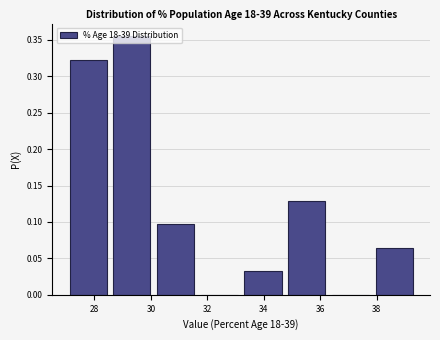

Reading left to right, transcribe this chart: for each bar, give the range it covers on the x-axis and its height. Neither the bar edges nor the heights are printed on the chart, so give them approximately, as read against the axes.

27.00 to 28.55: 0.325
28.55 to 30.10: 0.355
30.10 to 31.65: 0.095
31.65 to 33.20: 0
33.20 to 34.75: 0.030
34.75 to 36.30: 0.130
36.30 to 37.85: 0
37.85 to 39.40: 0.065